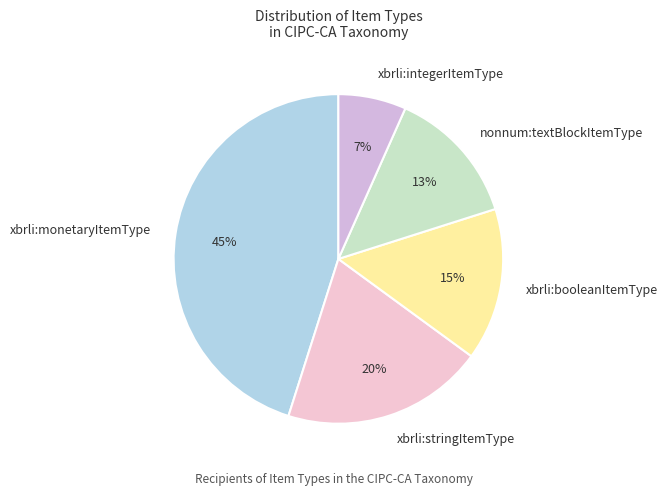

To the nearest percent, what percentage of the pie is nonnum:textBlockItemType?

13%